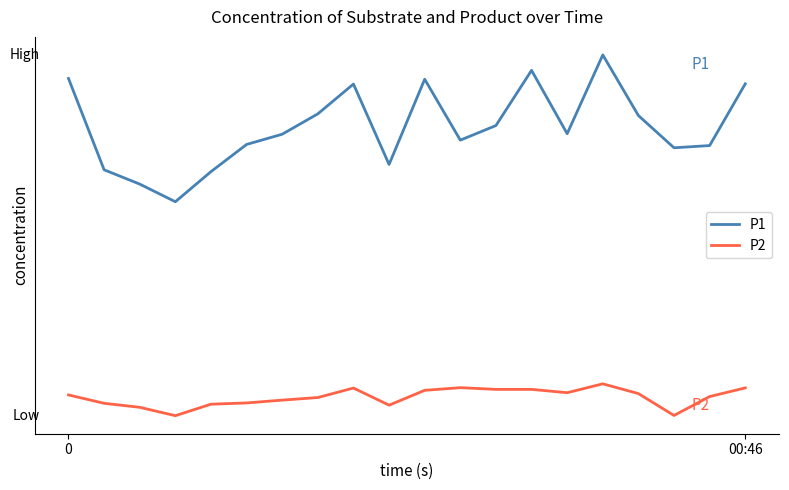

Is this an area chart (filled region under the line)?

No